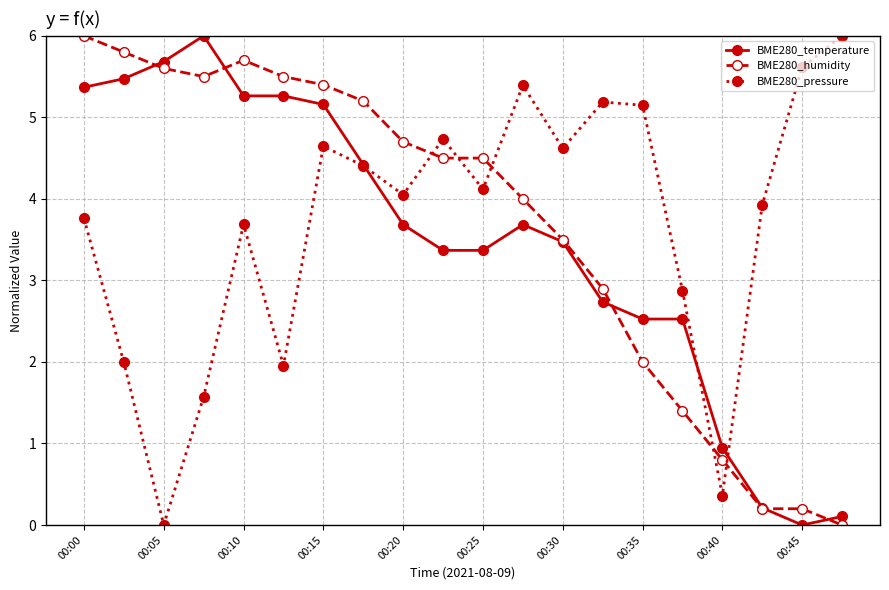

How many positive values does the BME280_humidity series have?

19